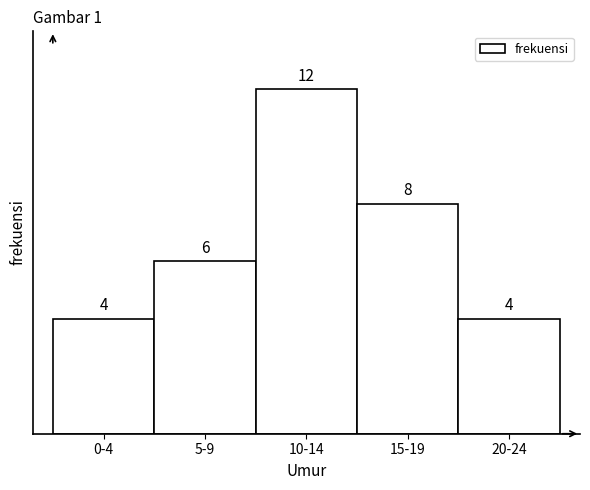

Reading left to right, transcribe all the data shown in this chart.

4	6	12	8	4